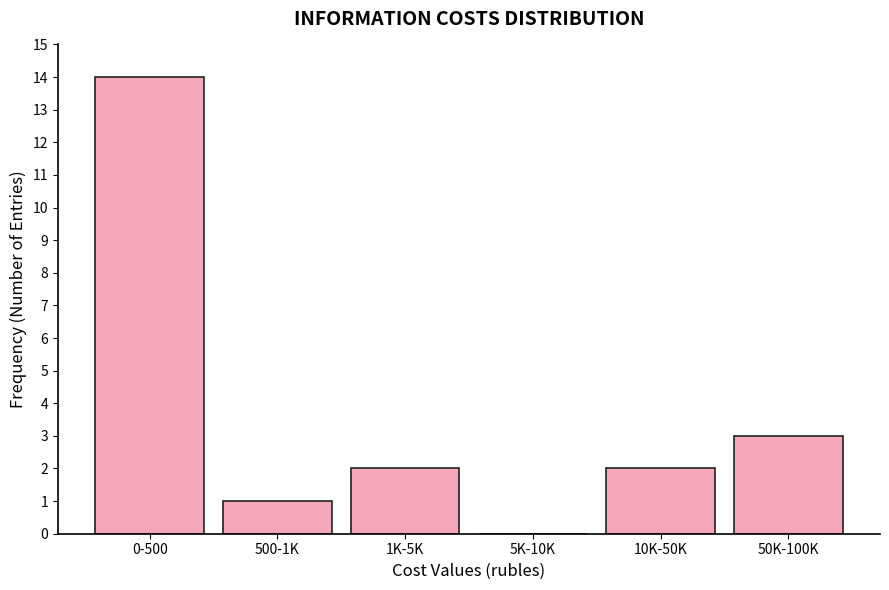

Reading left to right, transcribe all the data shown in this chart.

0-500=14	500-1K=1	1K-5K=2	5K-10K=0	10K-50K=2	50K-100K=3